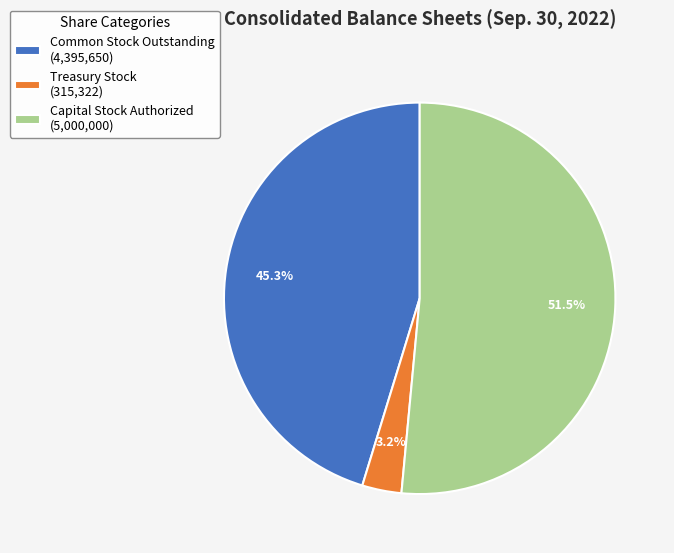

Which slice is the smallest?

Treasury Stock (315,322)